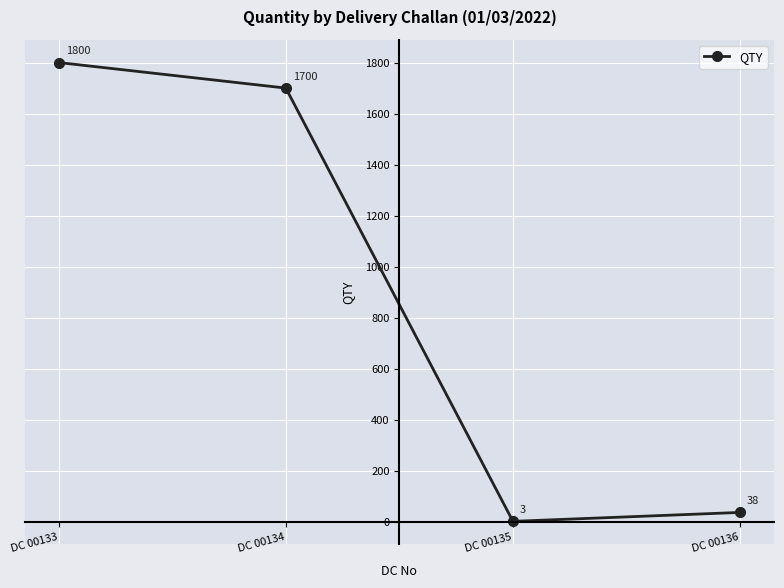

The value at DC 00134 is 1700. True or false?

True